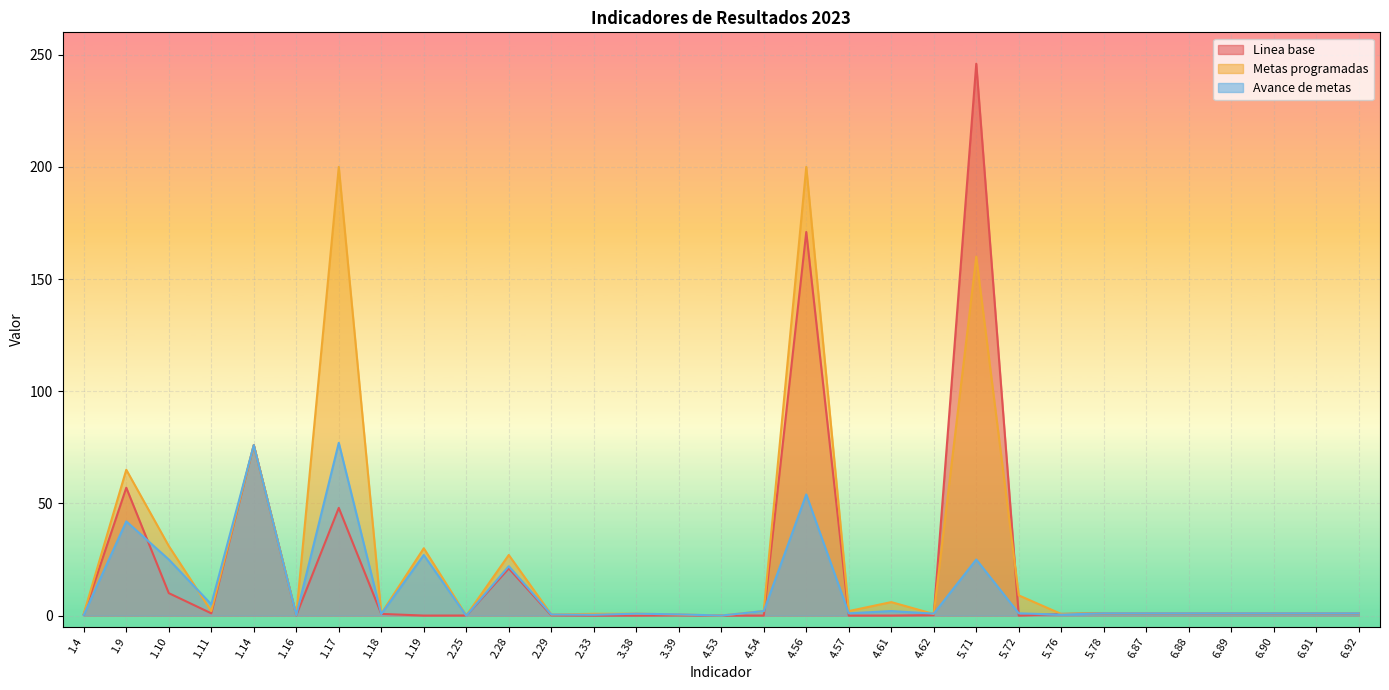

True or false: Linea base and Metas programadas cross at least once.

True